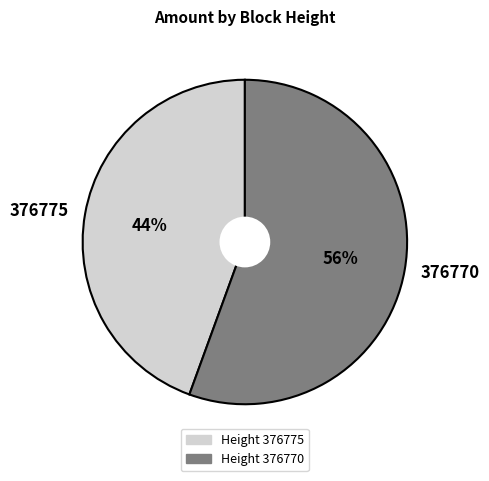

What percentage is the 376770 slice, to the nearest percent?

56%